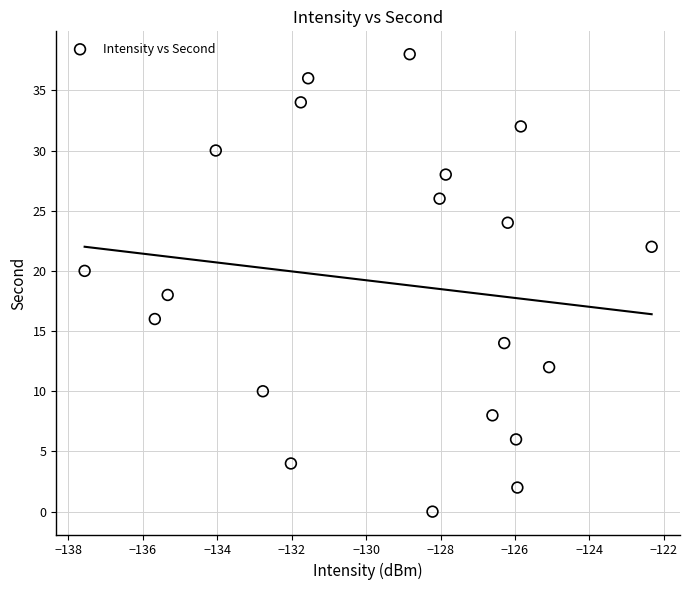

What is the range of Y values (max minus min)?

38